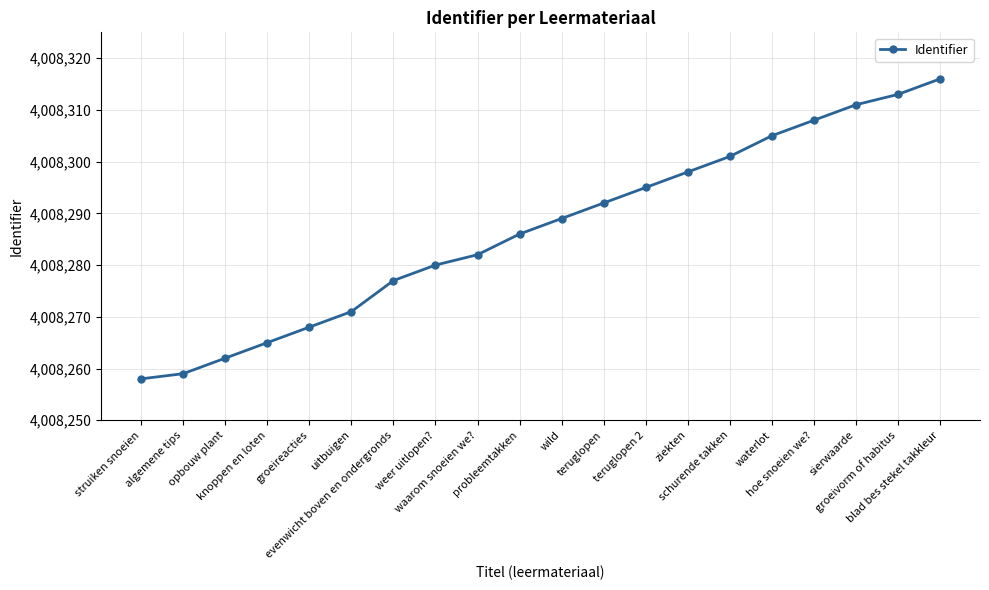

Which has a higher value, evenwicht boven en ondergronds or groeivorm of habitus?

groeivorm of habitus